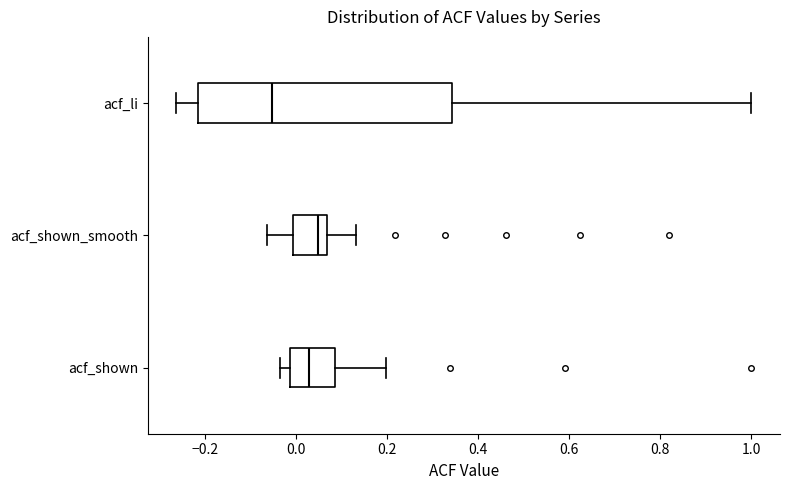

Reading bottom to top, transcribe this box plot: for each box, give where its median line is, the range the box spans, and where its two whiskers end, as read against the x-axis. The values are not printed on the chart, so give them approximately, as read against the axis.

acf_shown: median 0.02, box -0.02 to 0.08, whiskers -0.04 to 0.20
acf_shown_smooth: median 0.04, box 0.00 to 0.06, whiskers -0.06 to 0.14
acf_li: median -0.06, box -0.22 to 0.34, whiskers -0.26 to 1.00